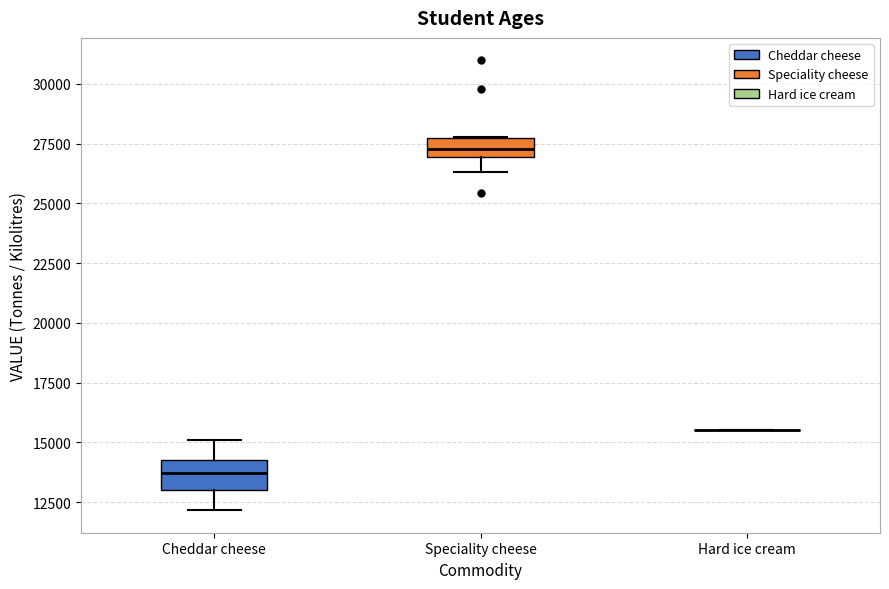

Reading left to right, transcribe this box plot: for each box, give where its median line is, the range the box spans, and where its two whiskers end, as read against the y-axis. The values are not printed on the chart, so give them approximately, as read against the axis.

Cheddar cheese: median 13500, box 13000 to 14500, whiskers 12000 to 15000
Speciality cheese: median 27500 (inside the box), box 27000 to 27500, whiskers 26500 to 28000
Hard ice cream: box collapsed to a line at 15500, whiskers 15500 to 15500